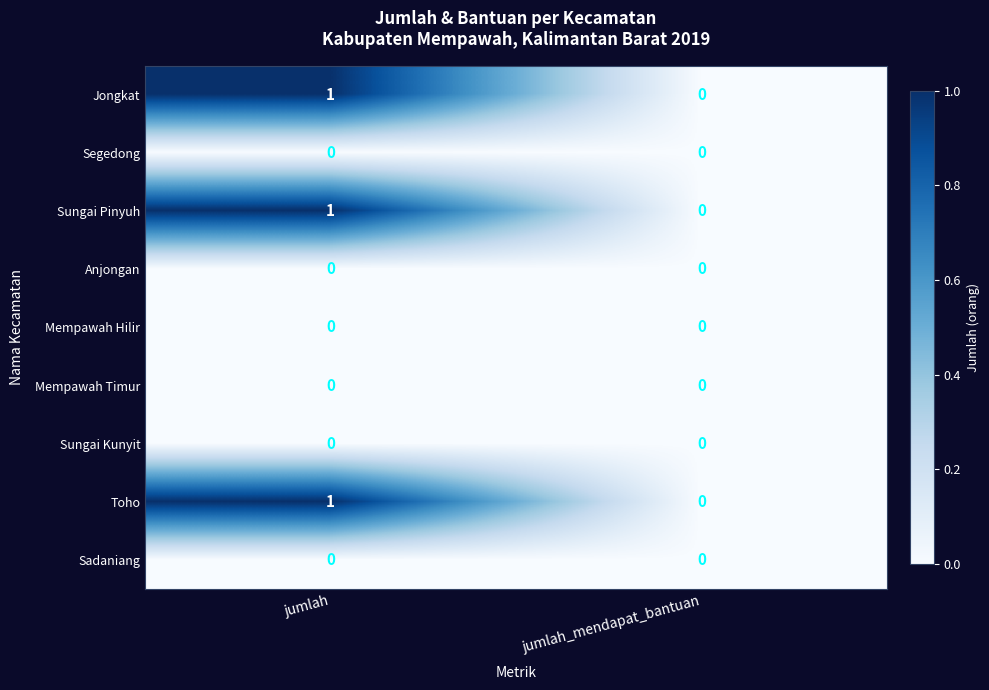

How many data points does each series have?

2